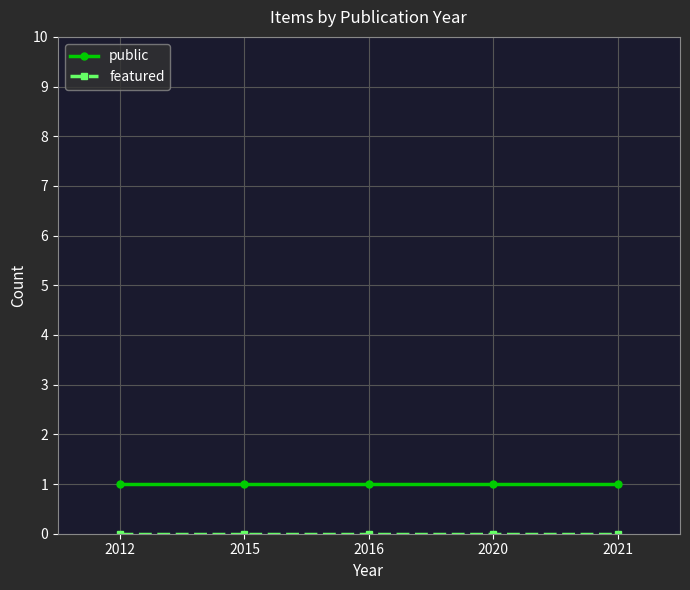

What is the value of the public point at the 4th from the left?

1